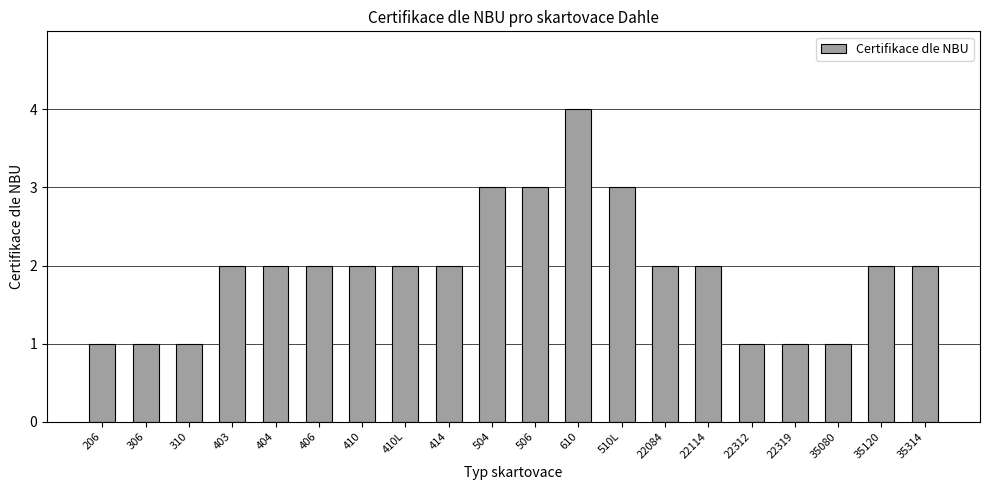

What is the average value?

2